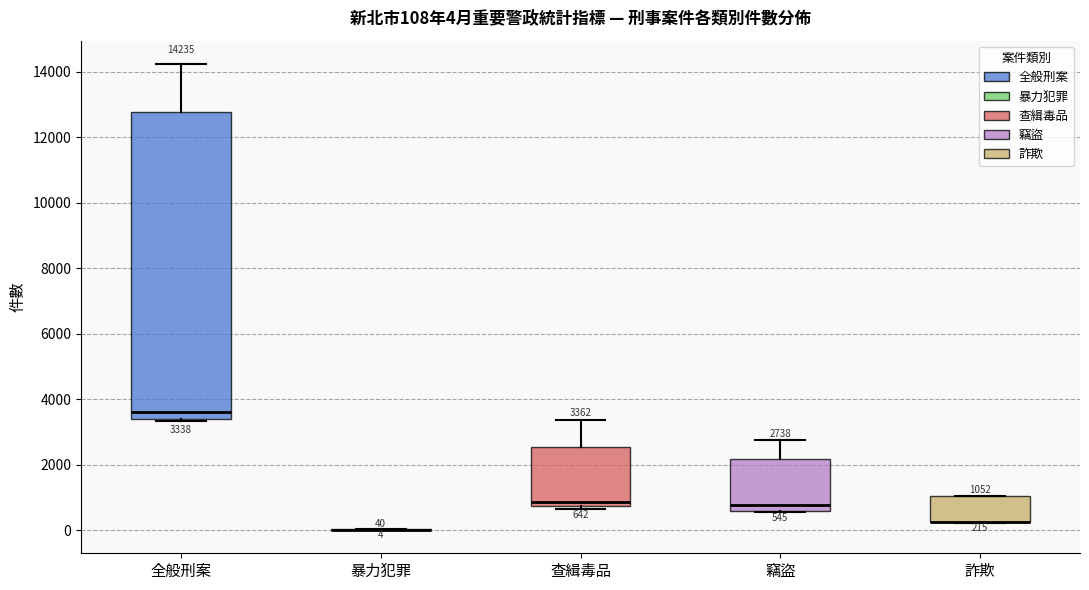

Comparing the boxes themselves (not the whiskers), which one is the tallest?

全般刑案